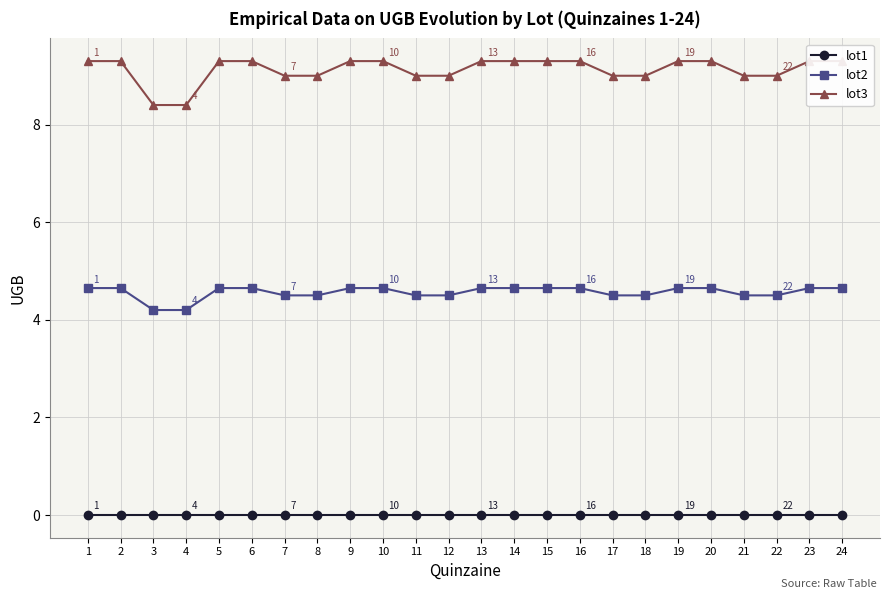

How many lines are shown in the chart?

3